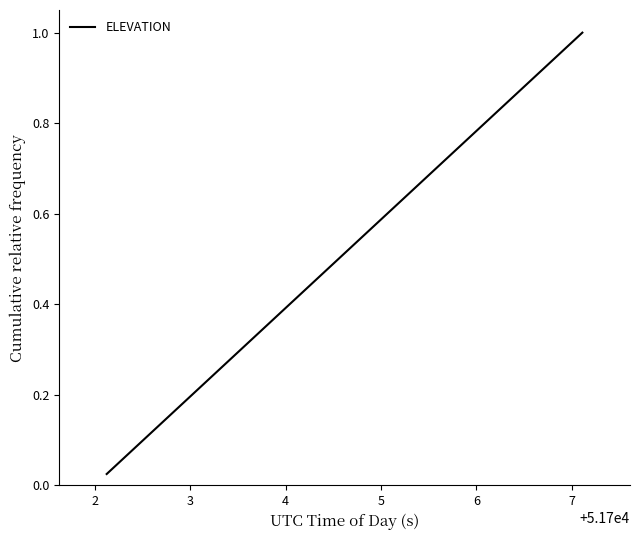

How many lines are shown in the chart?

1